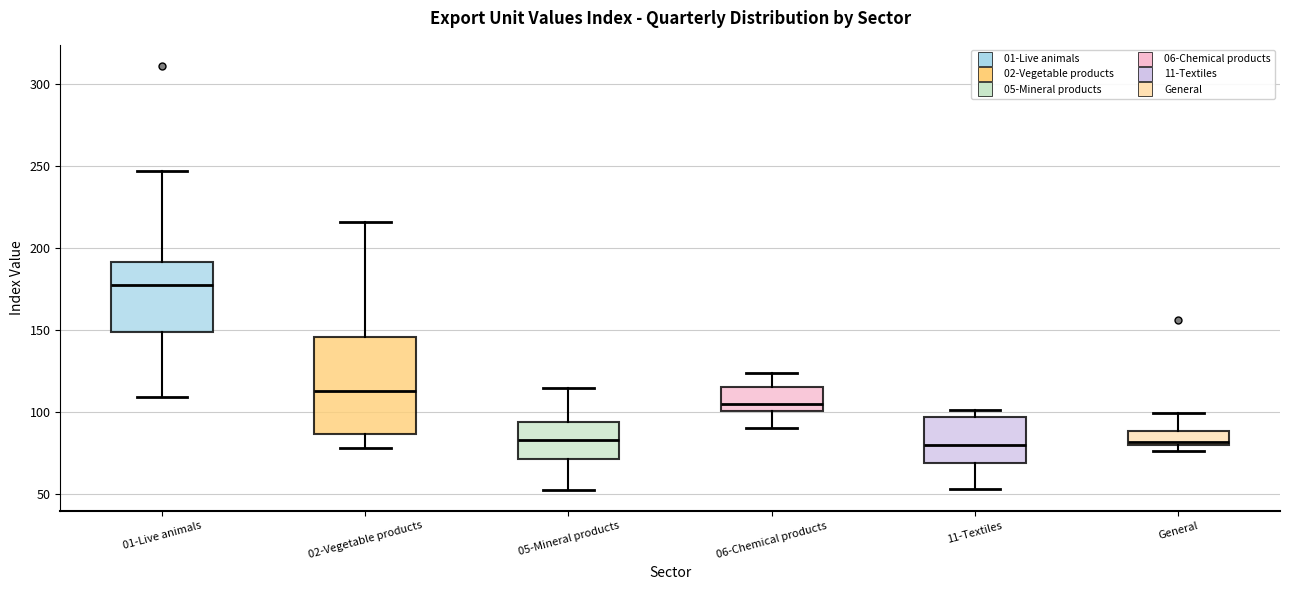

Reading left to right, read every box against the y-axis: the position of its median line, the range the box covers, and the ends of its whiskers. The values are not printed on the chart, so give them approximately, as read against the axis.

01-Live animals: median 180, box 150 to 190, whiskers 110 to 245
02-Vegetable products: median 115, box 85 to 145, whiskers 80 to 215
05-Mineral products: median 85, box 70 to 95, whiskers 55 to 115
06-Chemical products: median 105, box 100 to 115, whiskers 90 to 125
11-Textiles: median 80, box 70 to 95, whiskers 55 to 100
General: median 80 (just above the box's lower edge), box 80 to 90, whiskers 75 to 100